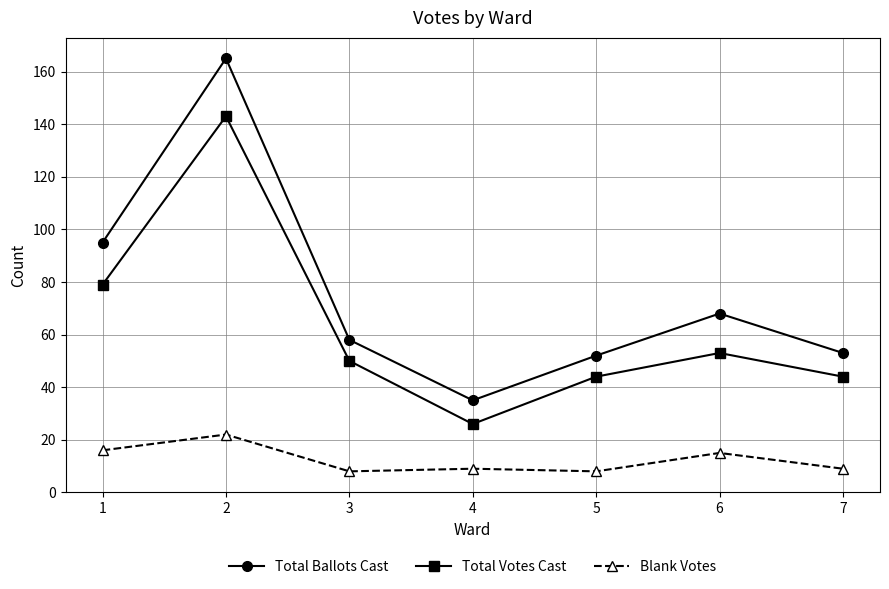

At which label does Total Votes Cast reach its peak?

2